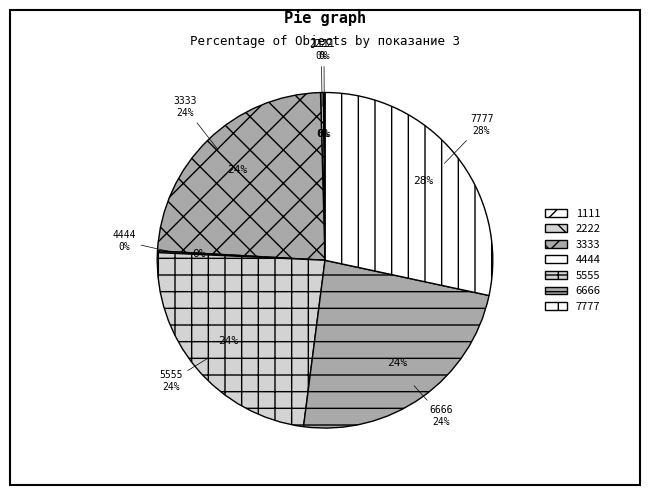

Which category has the biggest portion of the pie?

7777